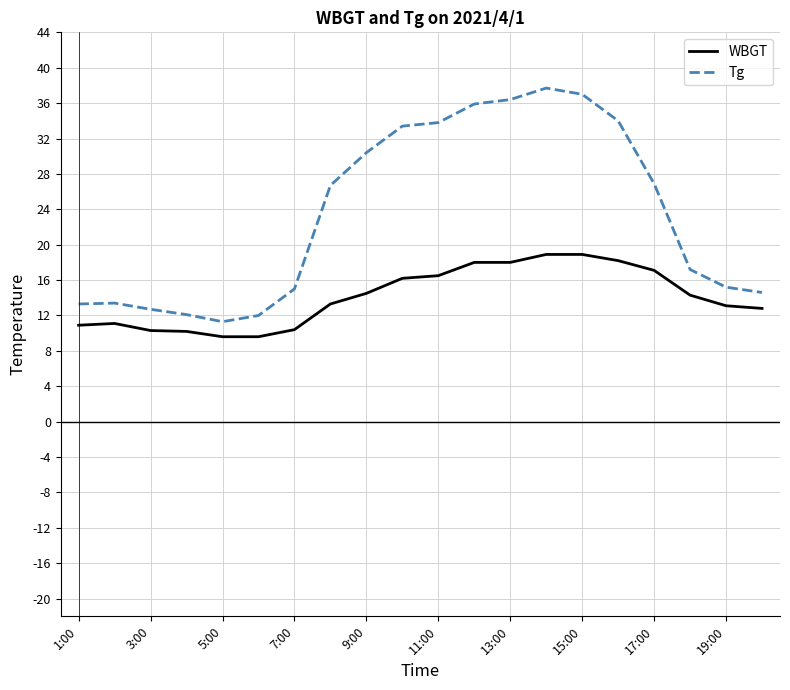

Is this an area chart (filled region under the line)?

No